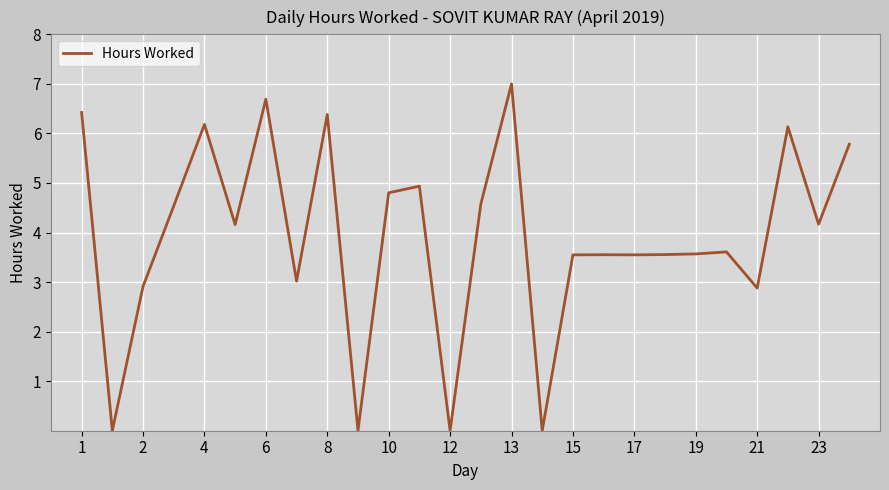

What is the greatest value displayed?

7.0